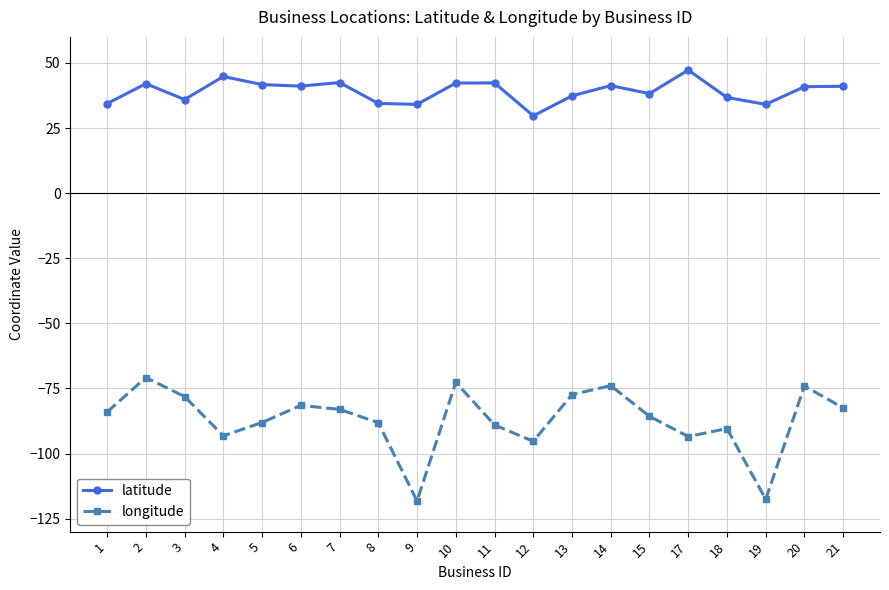

Is it true that longitude equals -153.4 at 8?

False